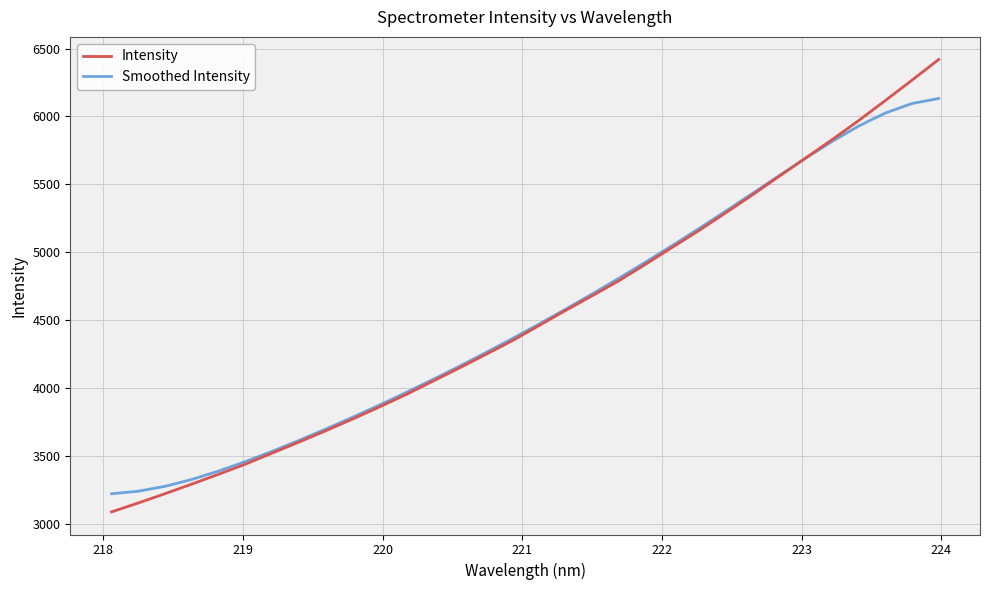

How many times do Smoothed Intensity and Intensity cross each other?

1